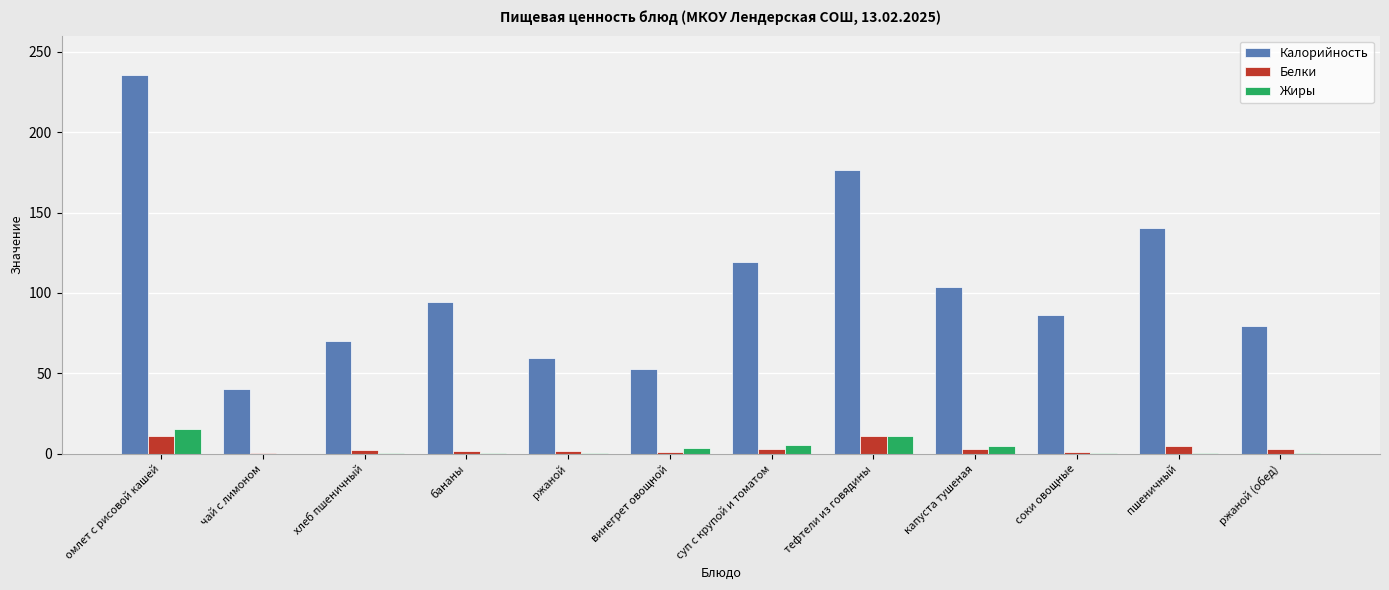

Count the number of categories in the chart.

12